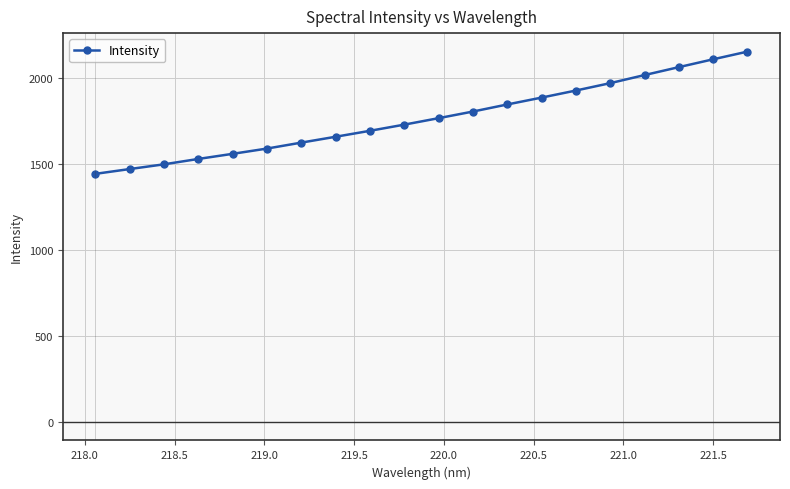

What is the difference between the maximum and minimum values?

711.3